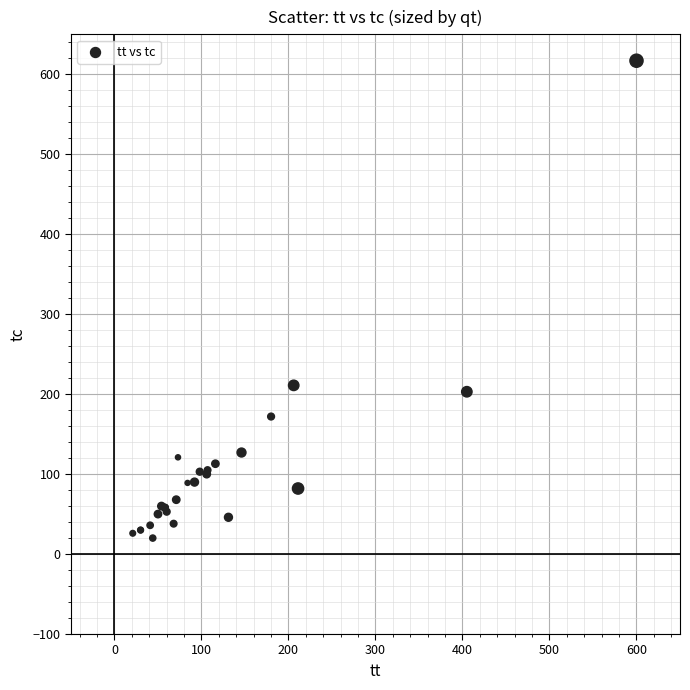

What Y value in the scatter plot is closest to 318?

211